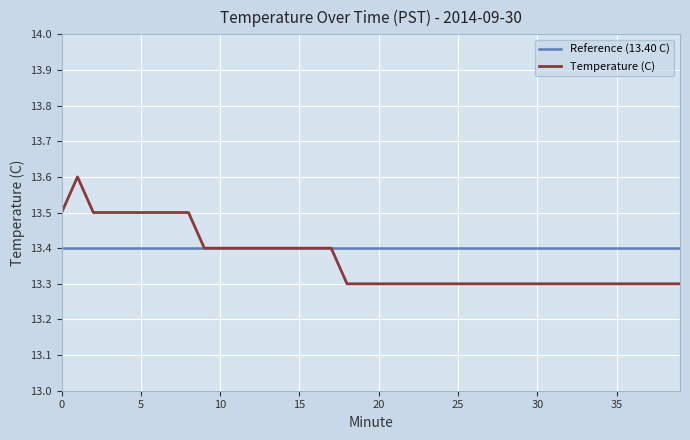

What is the difference between the maximum and minimum values in the Temperature (C) series?

0.3